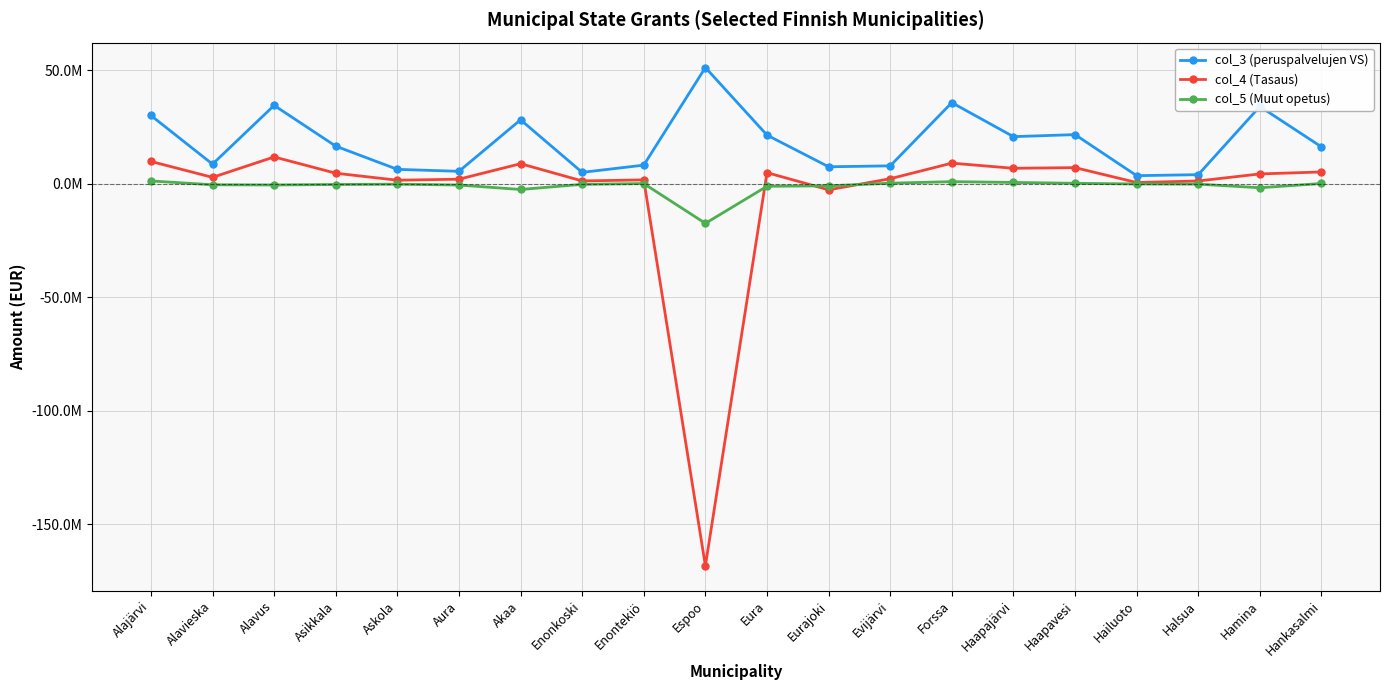

Between Akaa and Enontekiö, which series saw the biggest shift?

col_3 (peruspalvelujen VS)